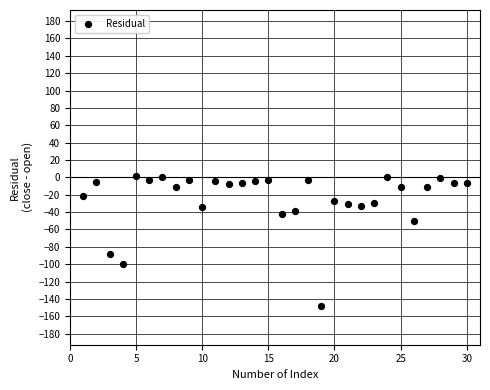

What Y value in the scatter plot is closest to -73?

-88.3